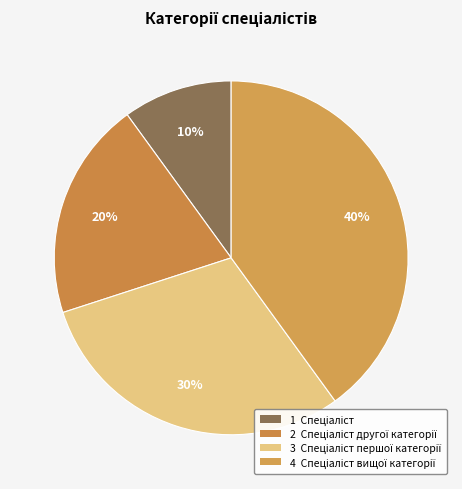

How many slices are in this pie chart?

4